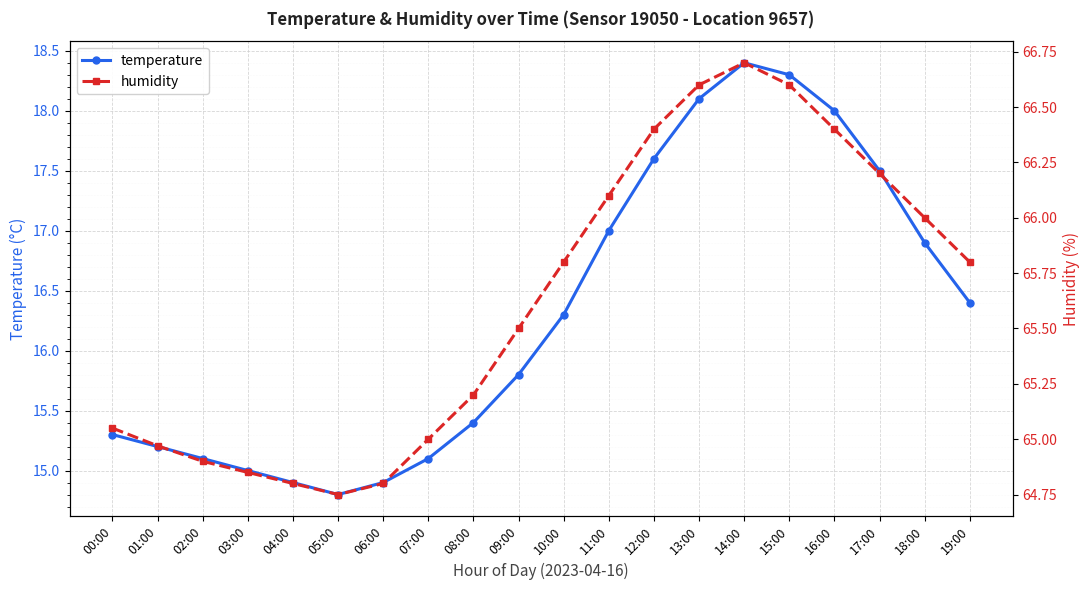

What is the difference between the humidity values at 06:00 and 02:00?

0.1